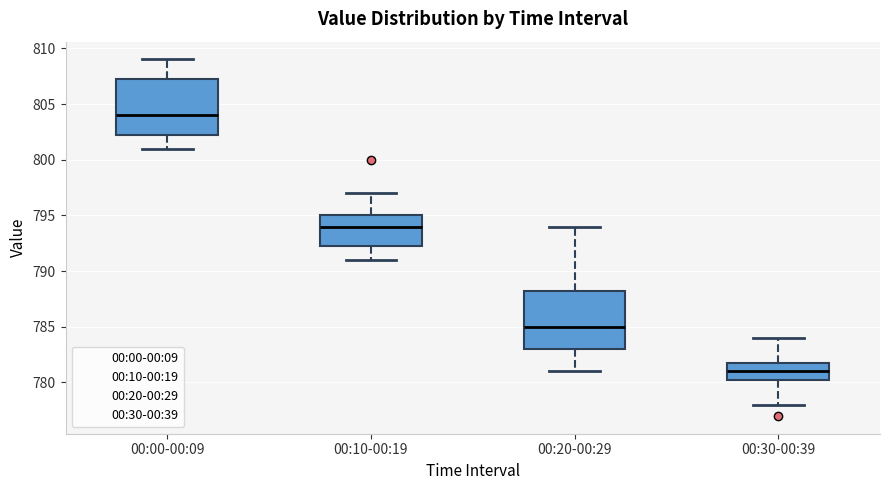

Reading left to right, read every box against the y-axis: the position of its median line, the range the box covers, and the ends of its whiskers. The values are not printed on the chart, so give them approximately, as read against the axis.

00:00-00:09: median 804.0, box 802.5 to 807.5, whiskers 801.0 to 809.0
00:10-00:19: median 794.0, box 792.5 to 795.0, whiskers 791.0 to 797.0
00:20-00:29: median 785.0, box 783.0 to 788.5, whiskers 781.0 to 794.0
00:30-00:39: median 781.0, box 780.5 to 782.0, whiskers 778.0 to 784.0